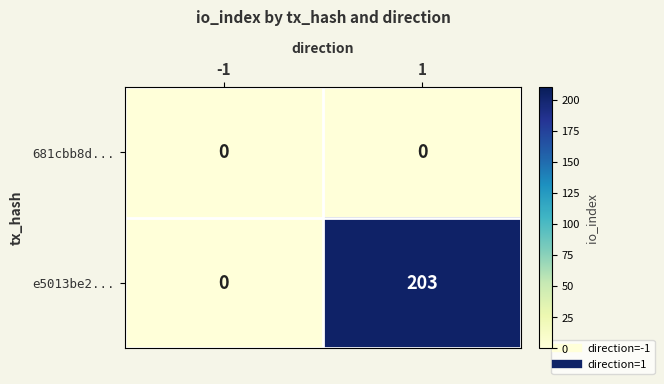

Reading right to left, what are all the values shown in this chart?

681cbb8d...: 0	0
e5013be2...: 203	0